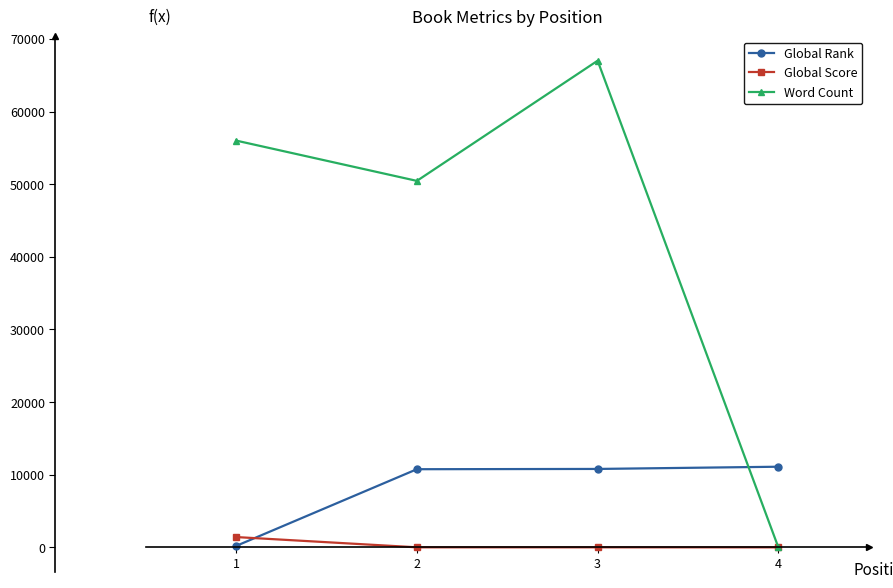

What is the maximum value shown in the chart?

67000